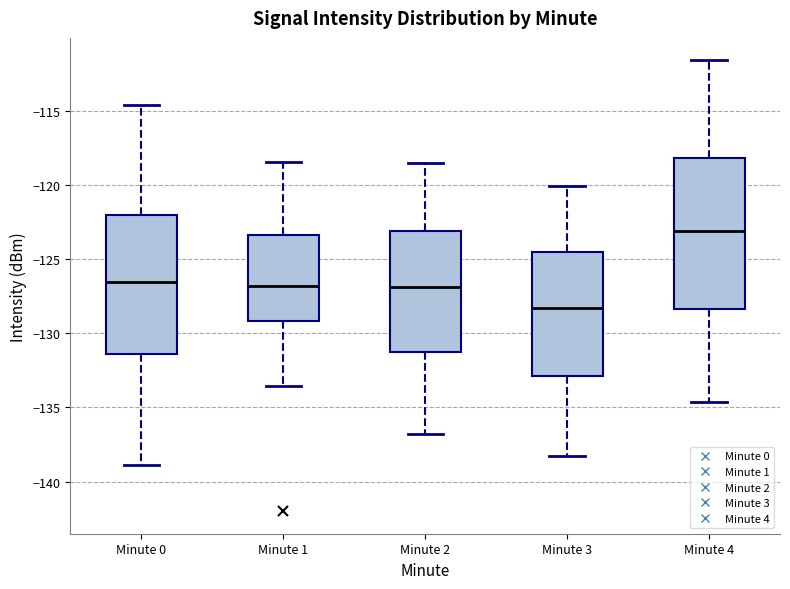

Reading left to right, transcribe this box plot: for each box, give where its median line is, the range the box spans, and where its two whiskers end, as read against the y-axis. The values are not printed on the chart, so give them approximately, as read against the axis.

Minute 0: median -126.5, box -131.5 to -122.0, whiskers -139.0 to -114.5
Minute 1: median -127.0, box -129.0 to -123.5, whiskers -133.5 to -118.5
Minute 2: median -127.0, box -131.0 to -123.0, whiskers -137.0 to -118.5
Minute 3: median -128.5, box -133.0 to -124.5, whiskers -138.5 to -120.0
Minute 4: median -123.0, box -128.5 to -118.0, whiskers -134.5 to -111.5